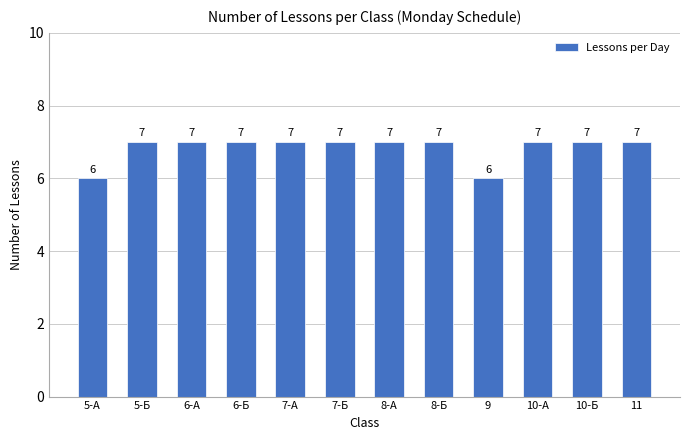

How many values are between 7 and 8?

10